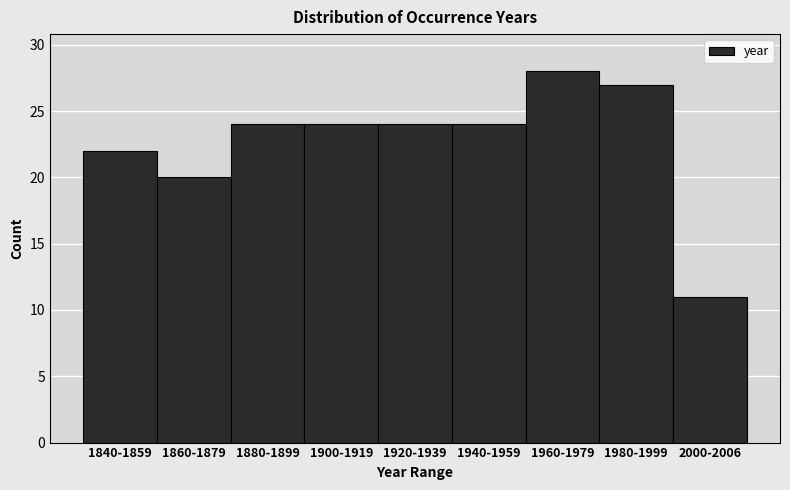

Reading right to left, what are all the values shown in this chart?

11	27	28	24	24	24	24	20	22